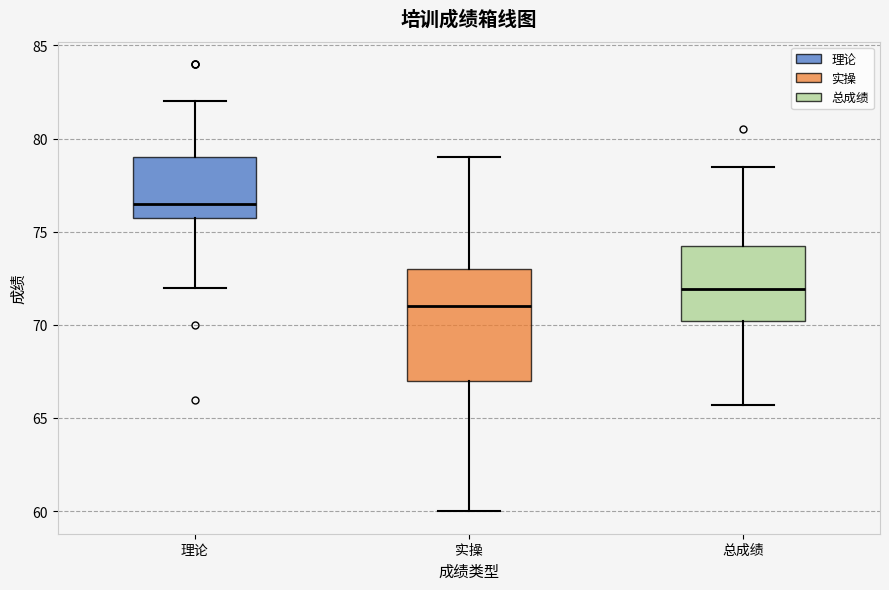

Reading left to right, read every box against the y-axis: the position of its median line, the range the box covers, and the ends of its whiskers. The values are not printed on the chart, so give them approximately, as read against the axis.

理论: median 76.5, box 76.0 to 79.0, whiskers 72.0 to 82.0
实操: median 71.0, box 67.0 to 73.0, whiskers 60.0 to 79.0
总成绩: median 72.0, box 70.0 to 74.5, whiskers 65.5 to 78.5